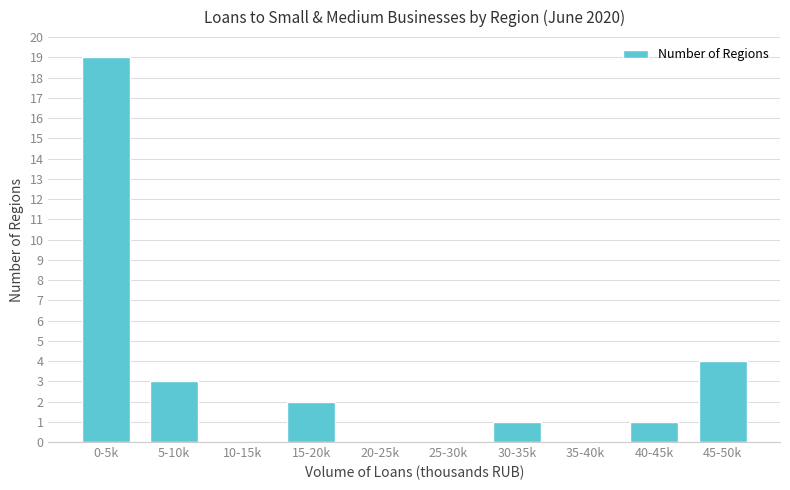

Reading left to right, list all the values displayed in this chart.

0-5k=19	5-10k=3	10-15k=0	15-20k=2	20-25k=0	25-30k=0	30-35k=1	35-40k=0	40-45k=1	45-50k=4